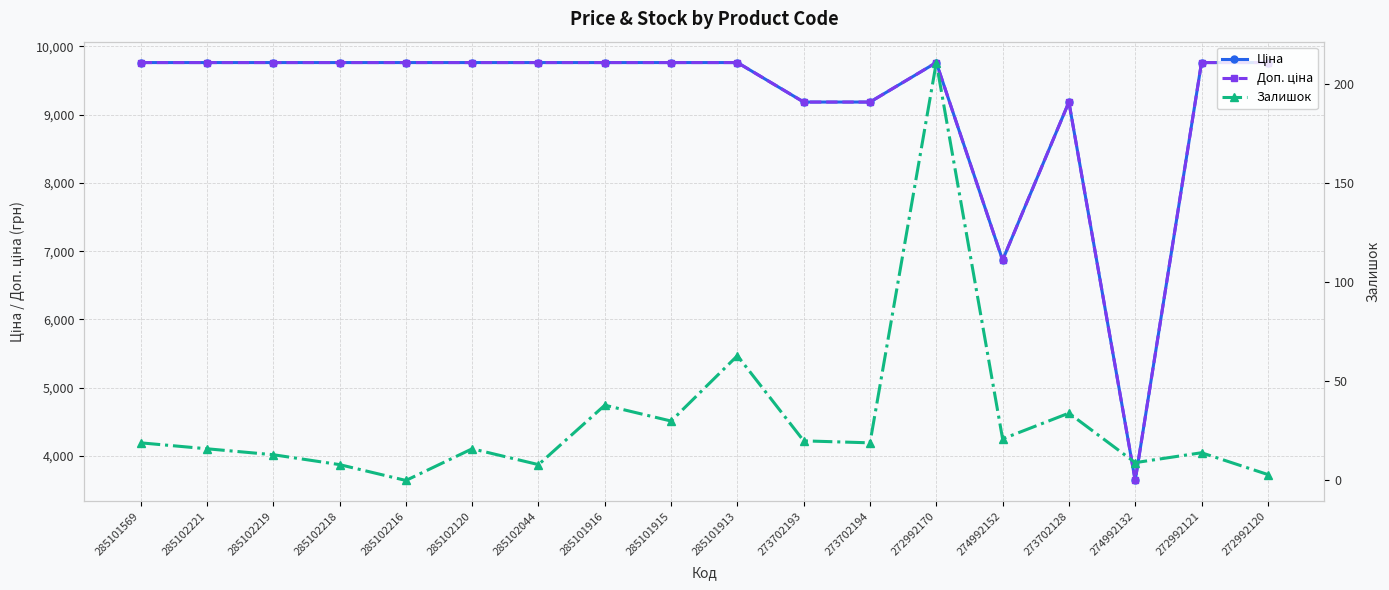

Which series has the largest total across all categories?

Доп. ціна